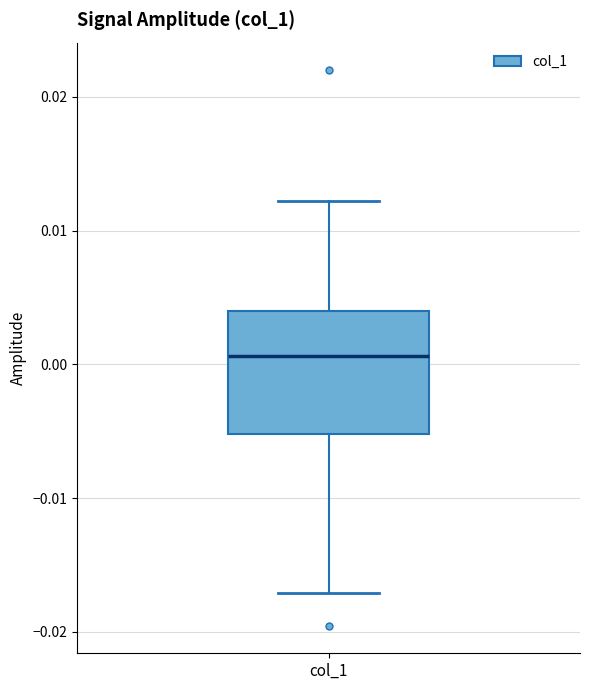

Where is the upper edge of the box for col_1 on the y-axis? The values are not printed on the chart, so give them approximately, as read against the axis.

0.004